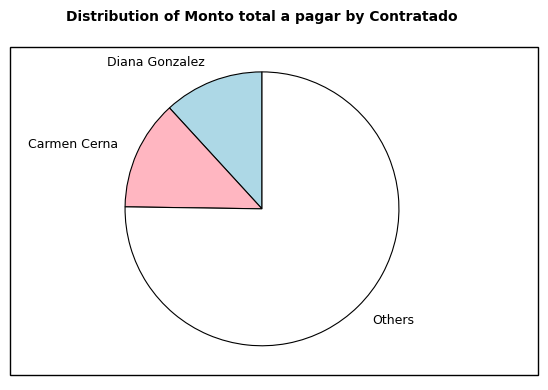

The Others slice represents 88% of the pie. True or false?

False